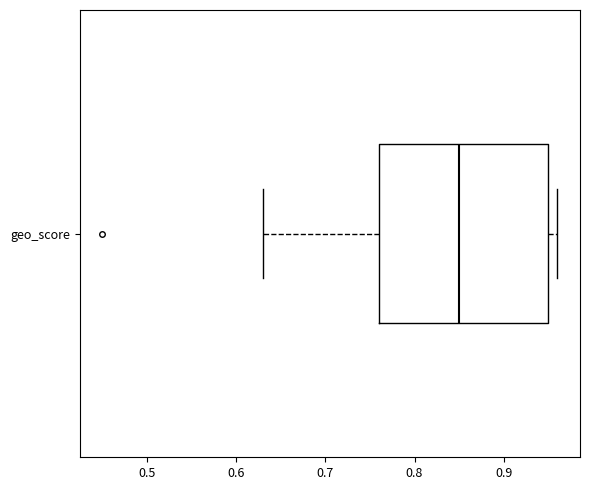

Transcribe this box plot: give where the median line is, the range the box spans, and where the two whiskers end, as read against the x-axis. The values are not printed on the chart, so give them approximately, as read against the axis.

median 0.85, box 0.76 to 0.95, whiskers 0.63 to 0.96